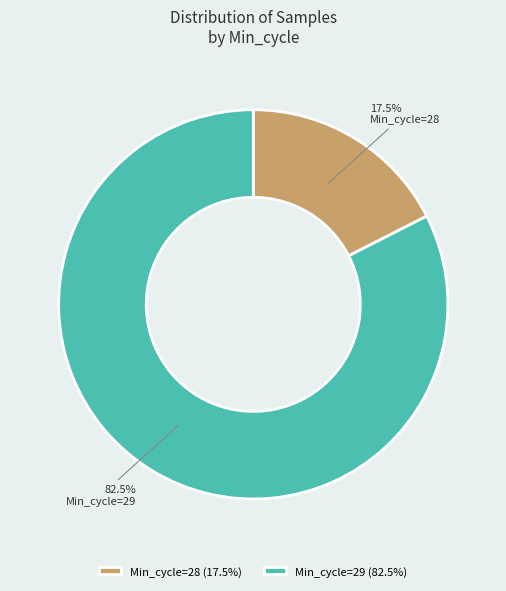

What portion of the pie excludes Min_cycle=29?

17.5%